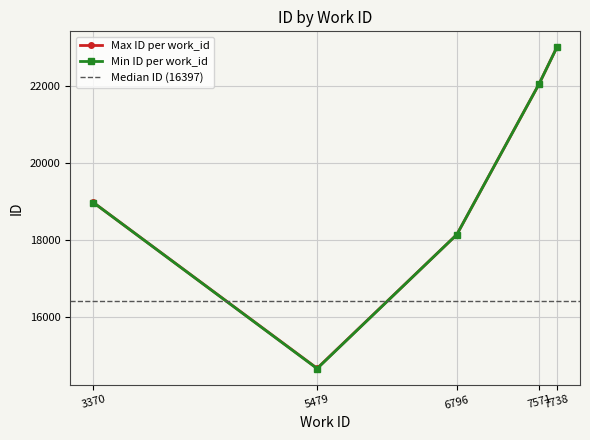

Read the value at 5479, to the nearest 50.

14650